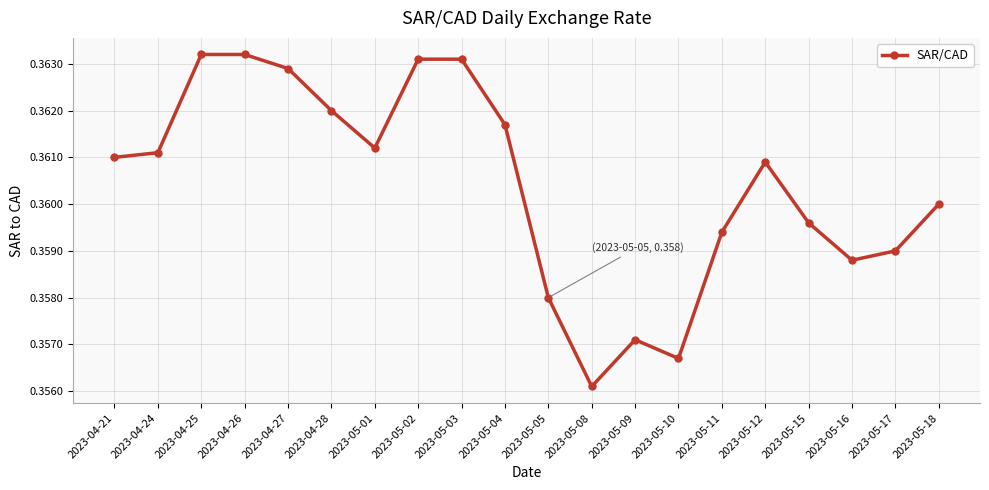

The chart shows a value of 0.6 at 2023-05-08. True or false?

False